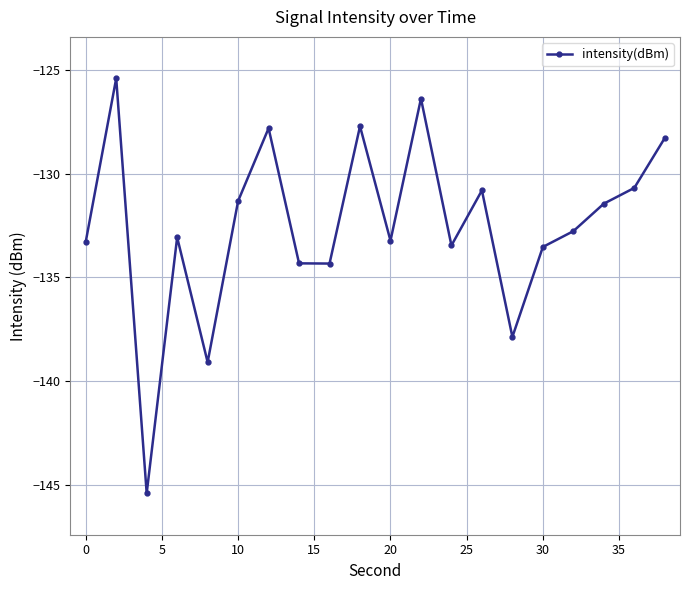

What is the sum of all values?

-2650.3